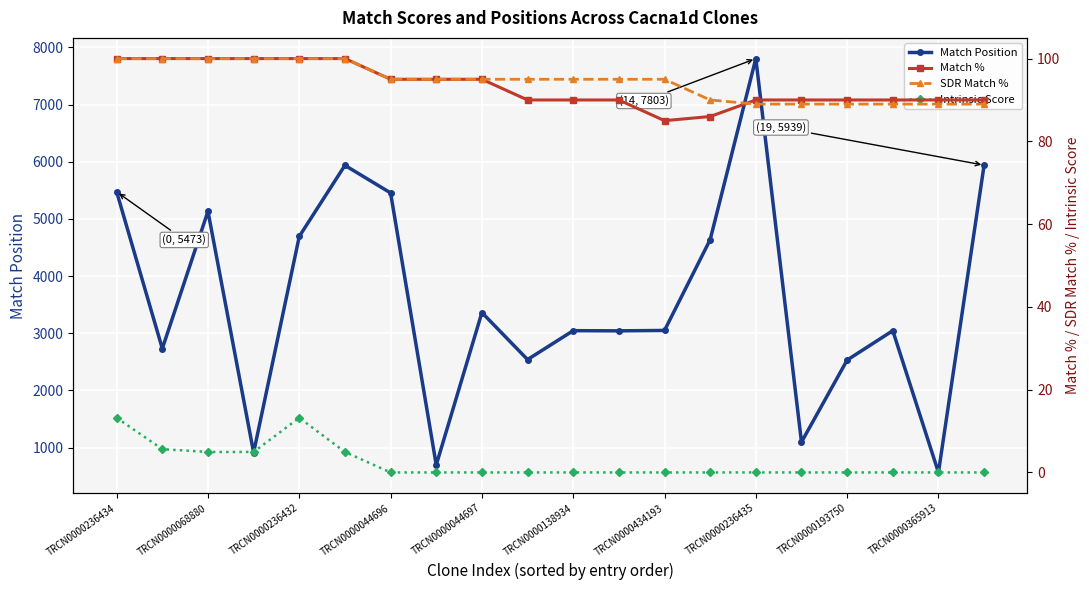

How many interior local valleys does the Match Position series have?

7